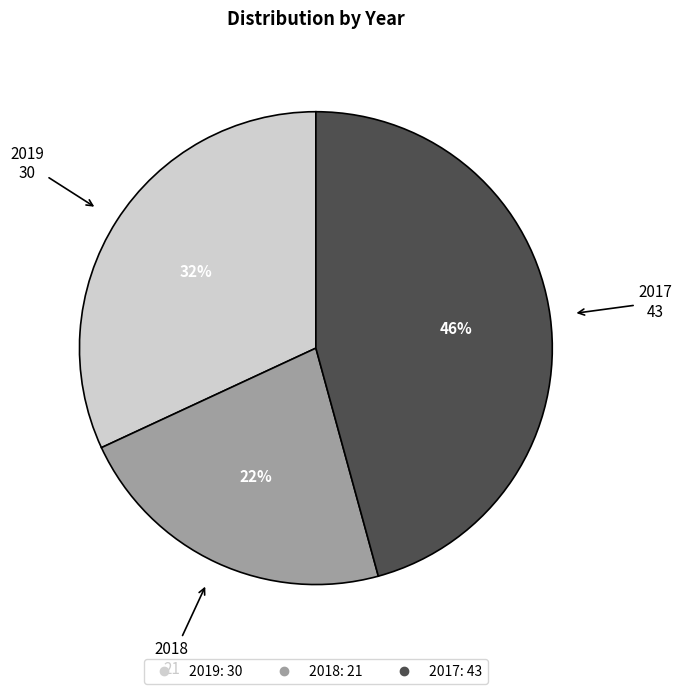

Is the sum of 2019 and 2018 greater than half?

Yes